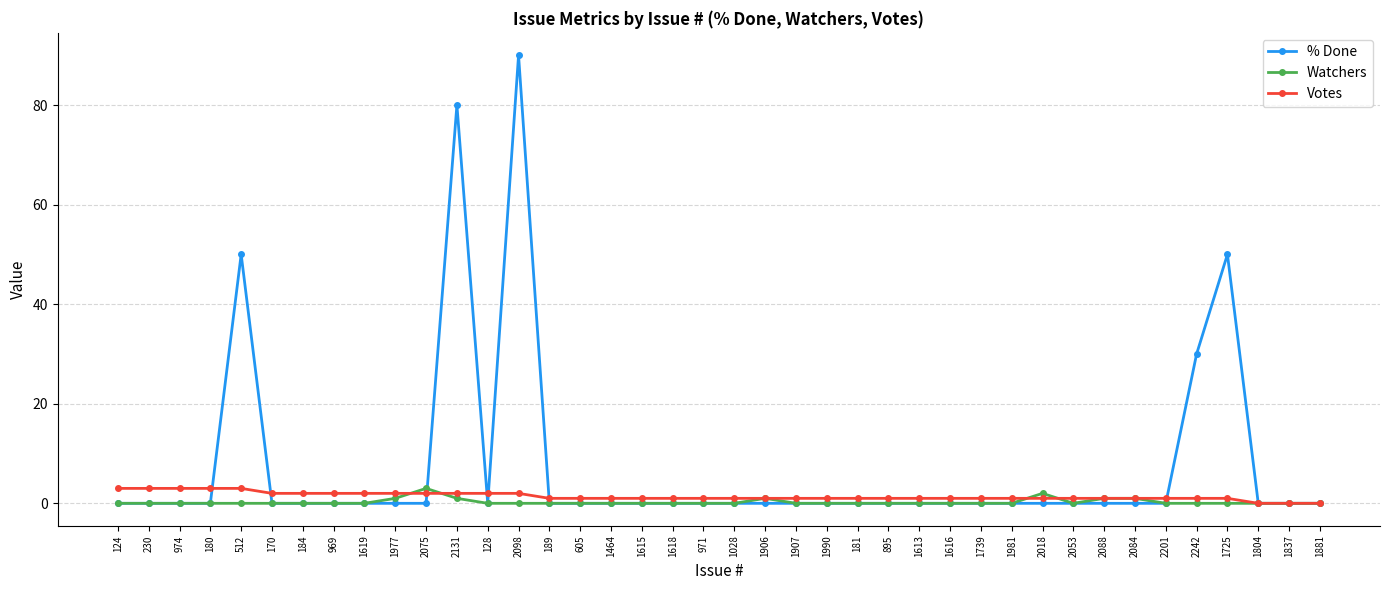

Count the number of data series in this chart.

3